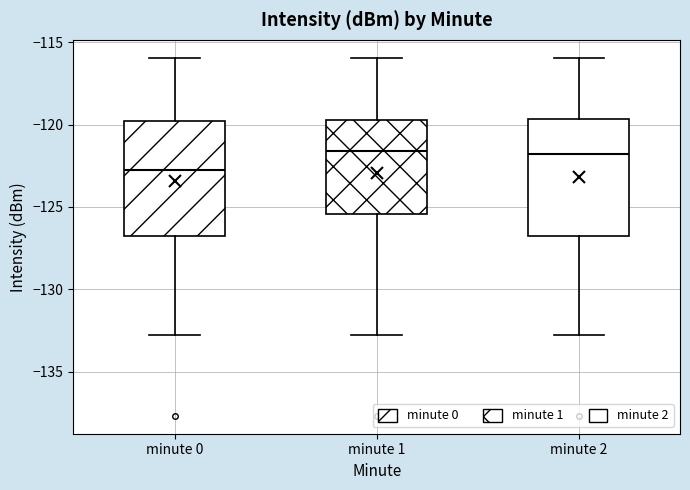

Reading left to right, read every box against the y-axis: the position of its median line, the range the box covers, and the ends of its whiskers. The values are not printed on the chart, so give them approximately, as read against the axis.

minute 0: median -122.5, box -126.5 to -120.0, whiskers -133.0 to -116.0
minute 1: median -121.5, box -125.5 to -120.0, whiskers -133.0 to -116.0
minute 2: median -122.0, box -126.5 to -119.5, whiskers -133.0 to -116.0